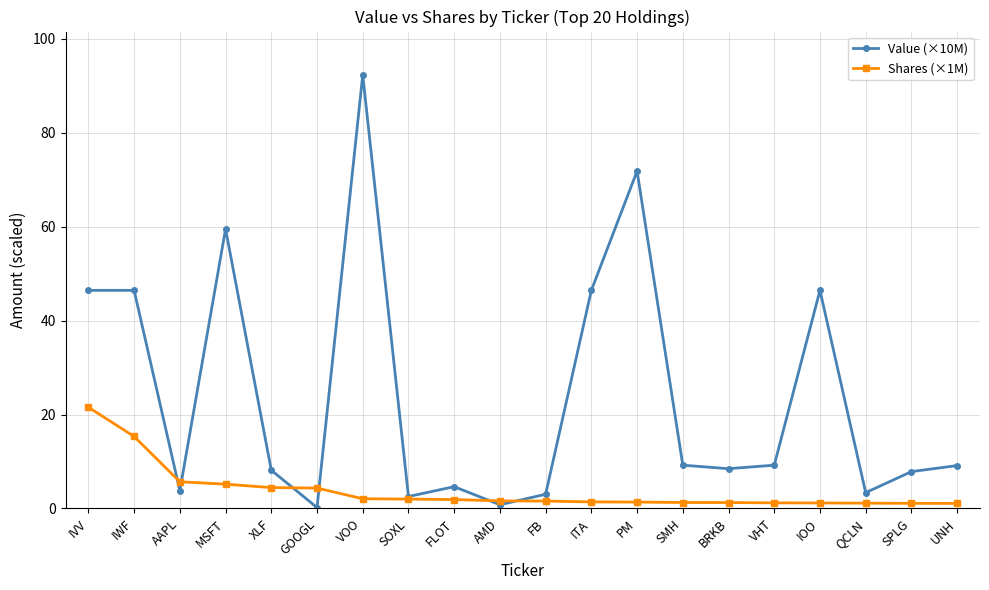

What is the value of the Shares (×1M) point at the 20th from the left?

1.1